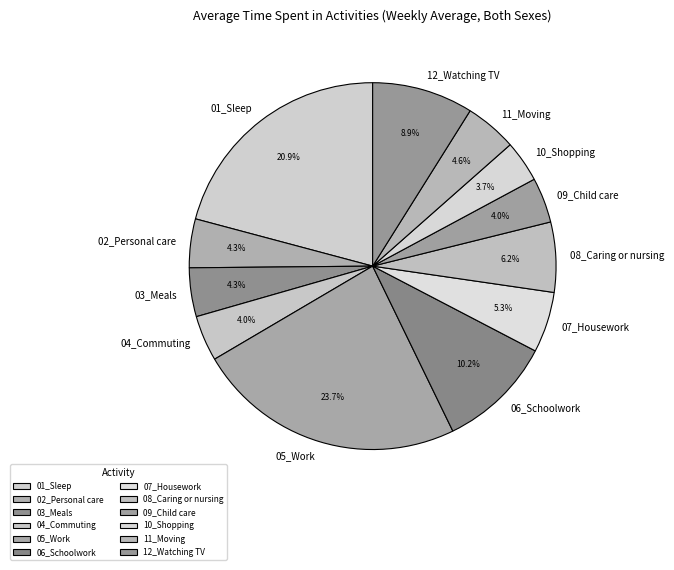

True or false: 08_Caring or nursing accounts for 20% of the total.

False